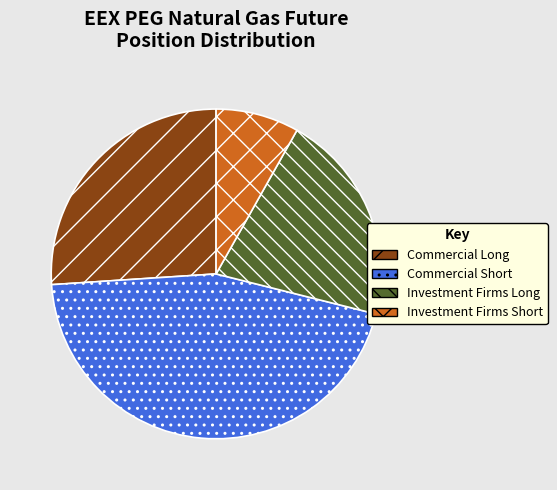

What is the smallest slice in the pie chart?

Investment Firms Short